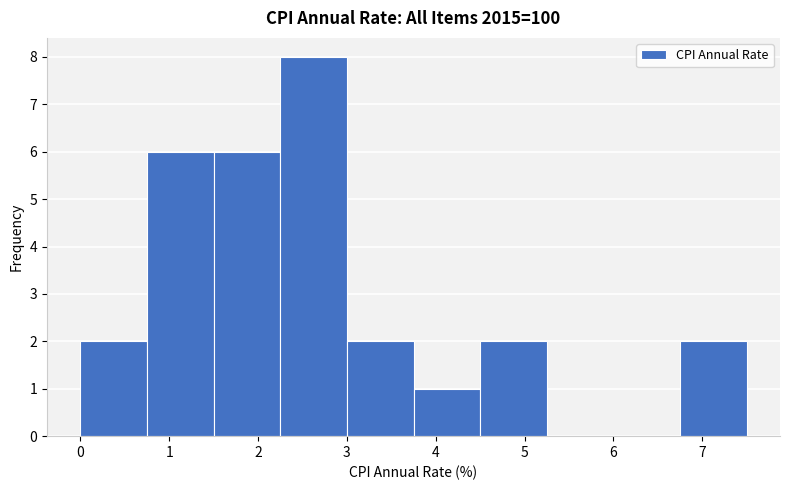

Reading left to right, transcribe this chart: for each bar, give the range it covers on the x-axis and its height. Neither the bar edges nor the heights are printed on the chart, so give them approximately, as read against the axes.

0.00 to 0.75: 2
0.75 to 1.50: 6
1.50 to 2.25: 6
2.25 to 3.00: 8
3.00 to 3.75: 2
3.75 to 4.50: 1
4.50 to 5.25: 2
5.25 to 6.00: 0
6.00 to 6.75: 0
6.75 to 7.50: 2